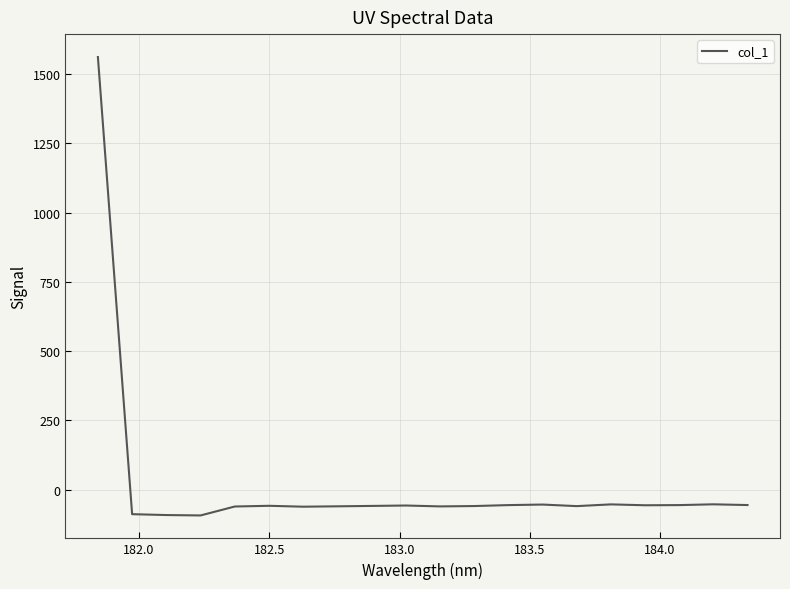

What is the smallest value displayed?

-93.5